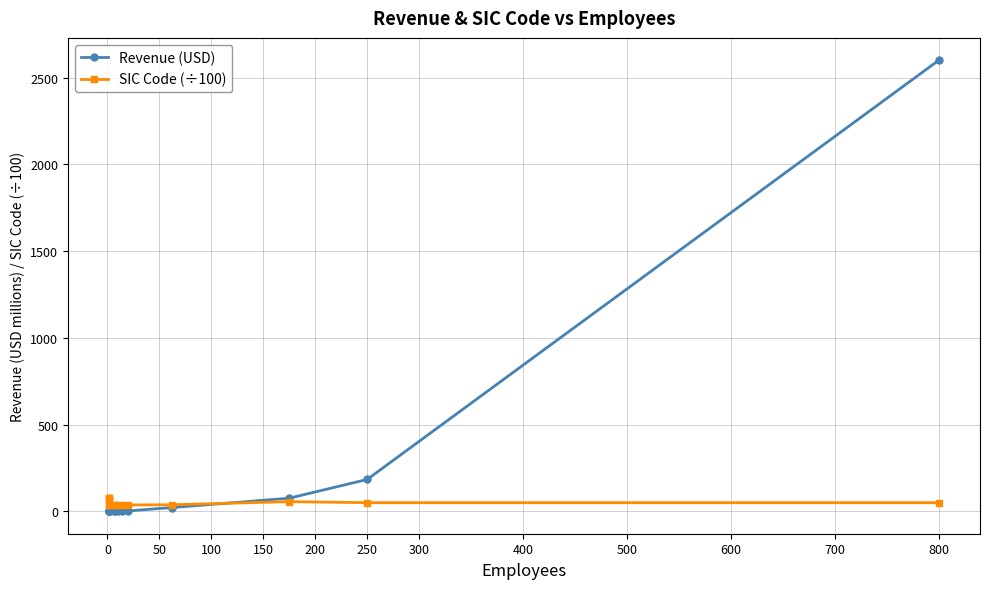

List the series in order of their peak value, highest first.

Revenue (USD), SIC Code (÷100)